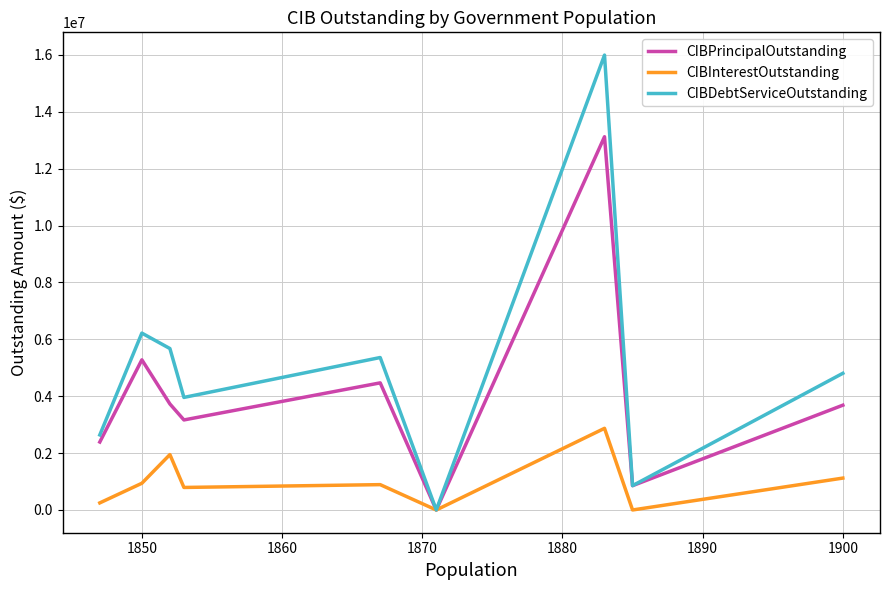

Rank the series by their average value, from lowest to highest.

CIBInterestOutstanding, CIBPrincipalOutstanding, CIBDebtServiceOutstanding